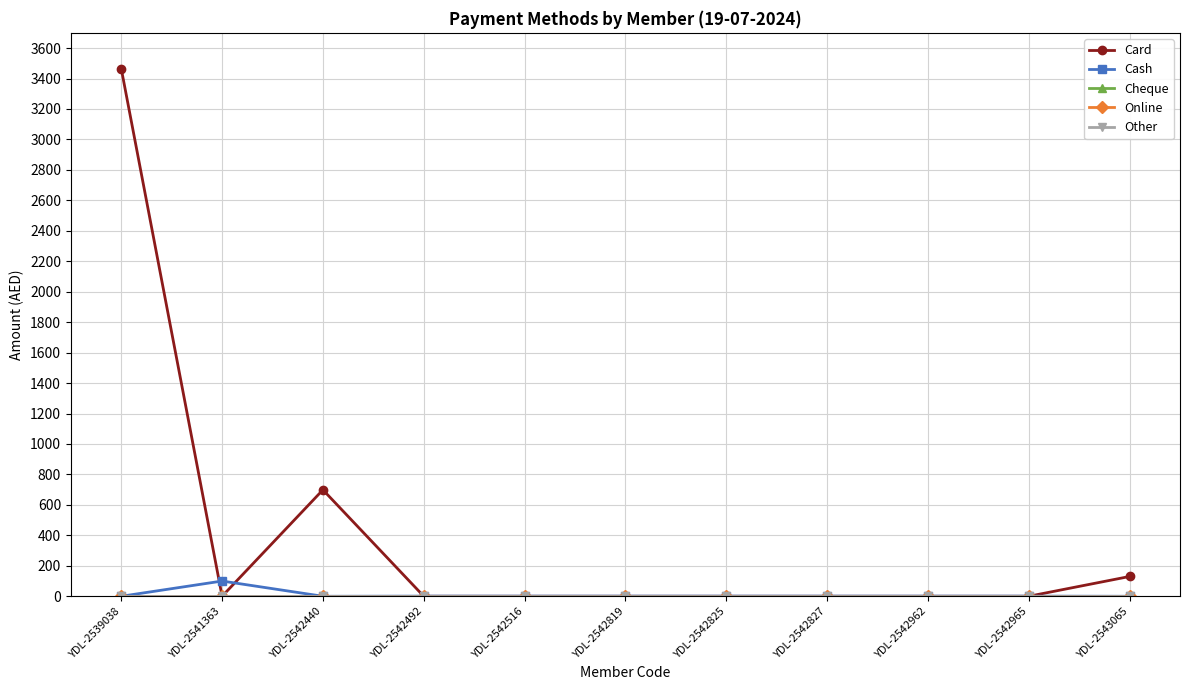

True or false: Online and Cash intersect in this chart.

False